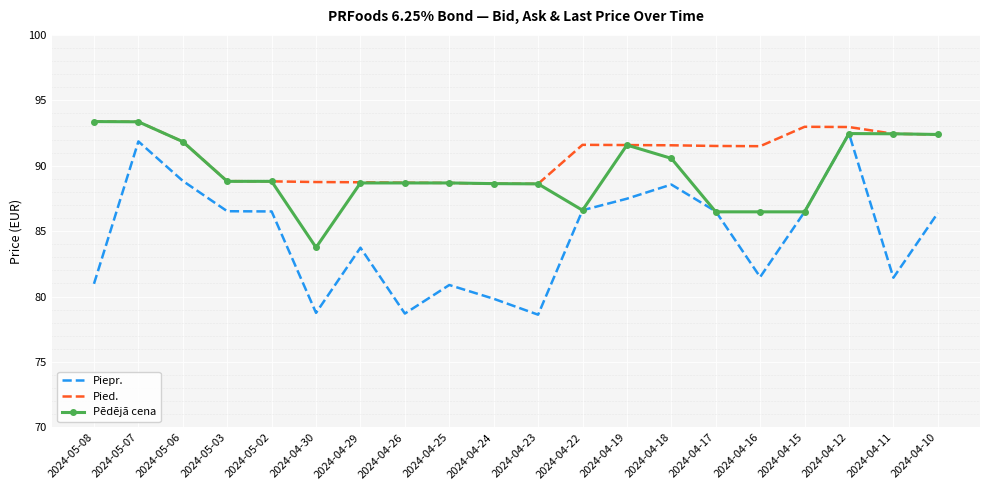

Where does the Pēdējā cena series first go above 88?

2024-05-08